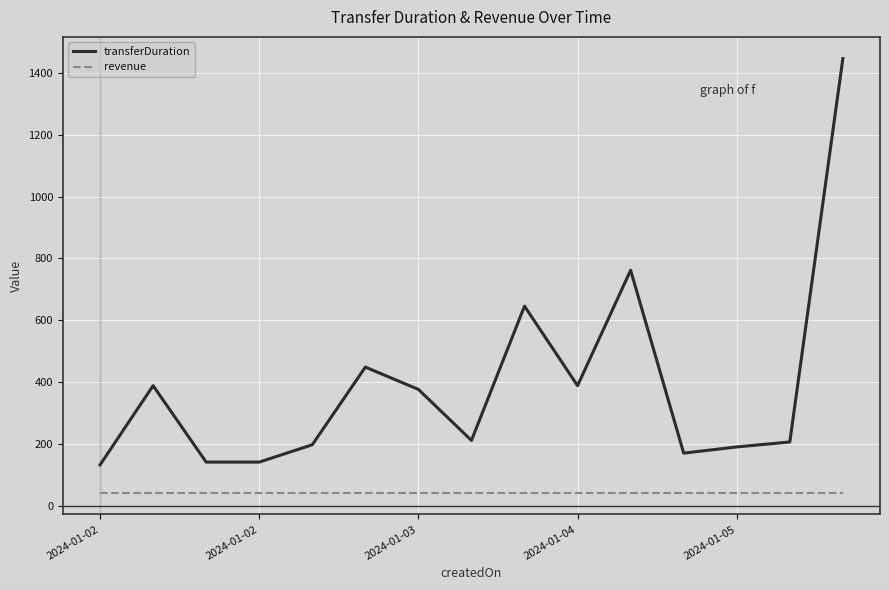

Does the chart display data point markers on the line(s)?

No